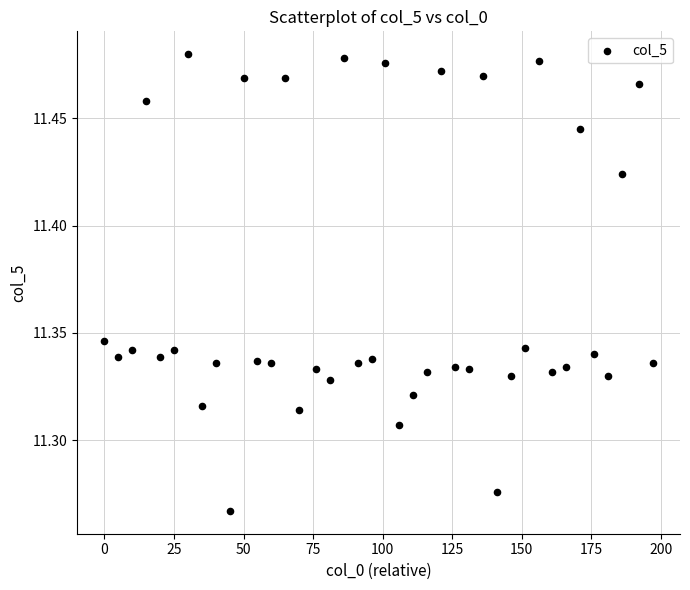

What is the range of X values (max minus min)?

197.0